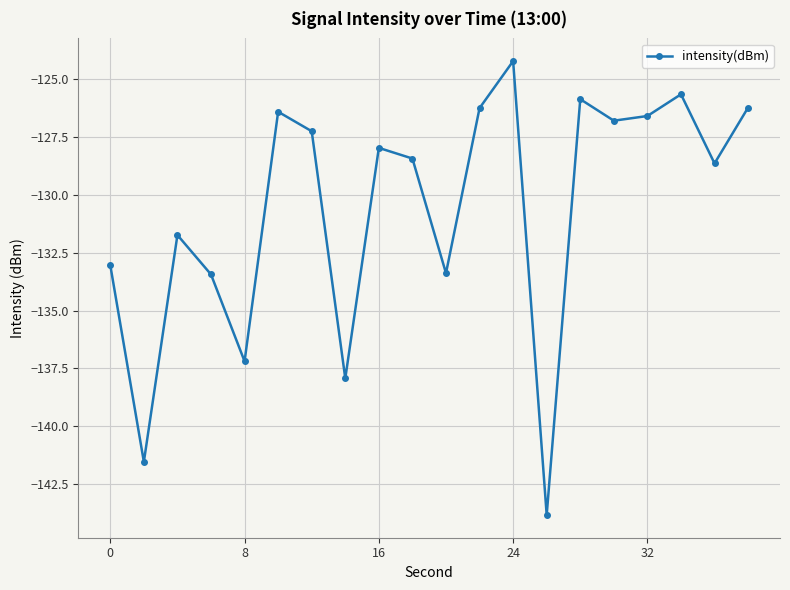

True or false: the data has more than 1 interior local peaks.

True